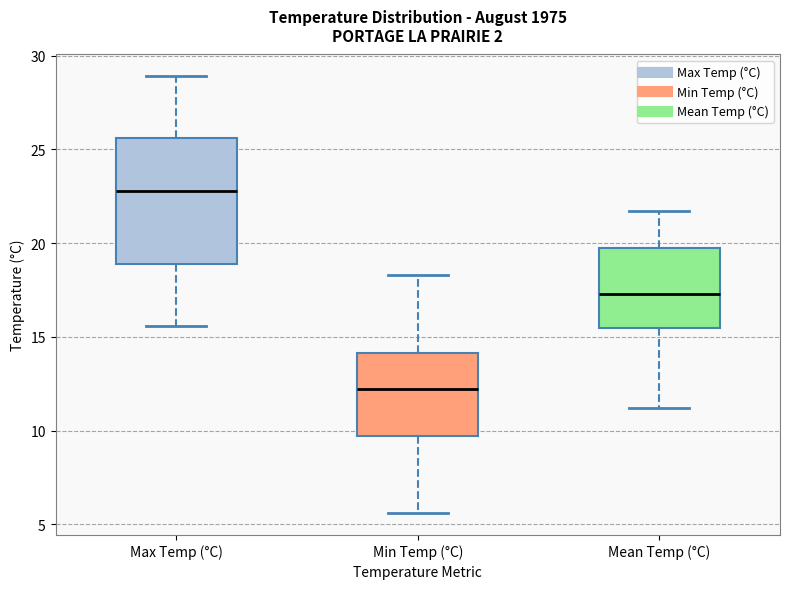

Reading left to right, transcribe this box plot: for each box, give where its median line is, the range the box spans, and where its two whiskers end, as read against the y-axis. The values are not printed on the chart, so give them approximately, as read against the axis.

Max Temp (°C): median 23.0, box 19.0 to 25.5, whiskers 15.5 to 29.0
Min Temp (°C): median 12.0, box 9.5 to 14.0, whiskers 5.5 to 18.5
Mean Temp (°C): median 17.5, box 15.5 to 20.0, whiskers 11.0 to 21.5